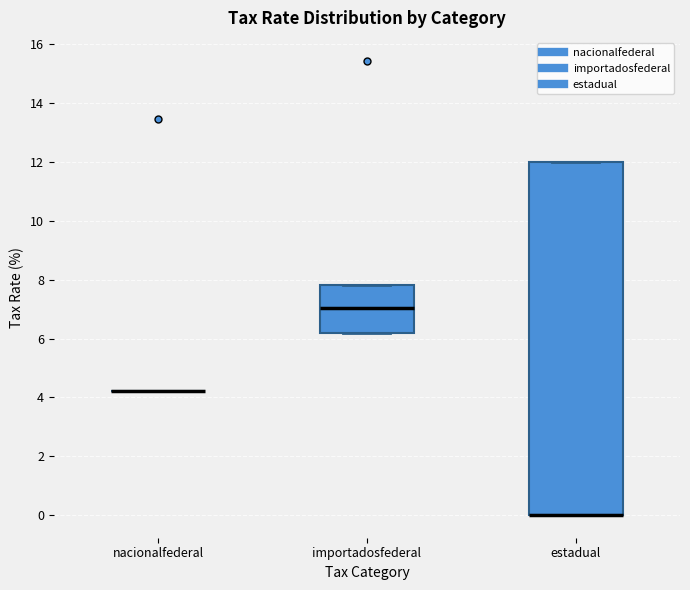

Reading left to right, read every box against the y-axis: the position of its median line, the range the box covers, and the ends of its whiskers. The values are not printed on the chart, so give them approximately, as read against the axis.

nacionalfederal: box collapsed to a line at 4.2, whiskers 4.2 to 4.2
importadosfederal: median 7.0, box 6.2 to 7.8, whiskers 6.2 to 7.8
estadual: median 0.0 (drawn on the box's lower edge), box 0.0 to 12.0, whiskers 0.0 to 12.0